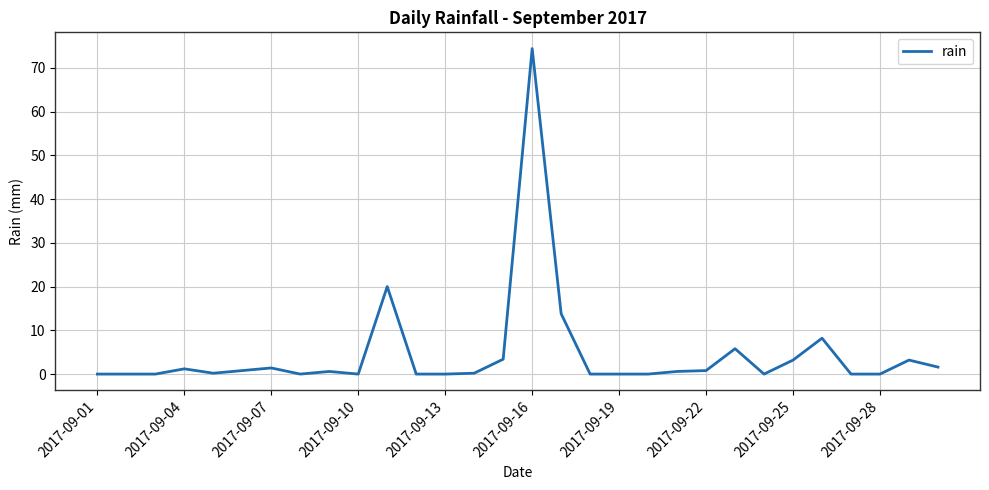

What is the difference between the maximum and minimum values?

74.4